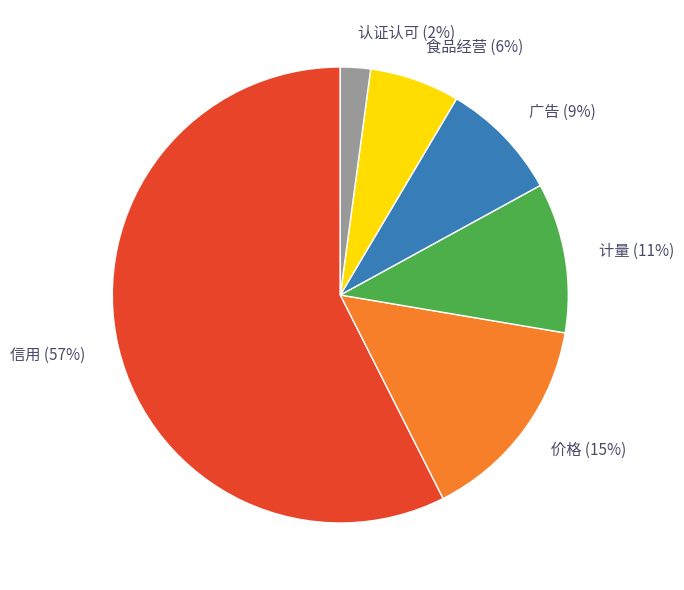

Combined, do 广告 and 价格 account for over 50%?

No